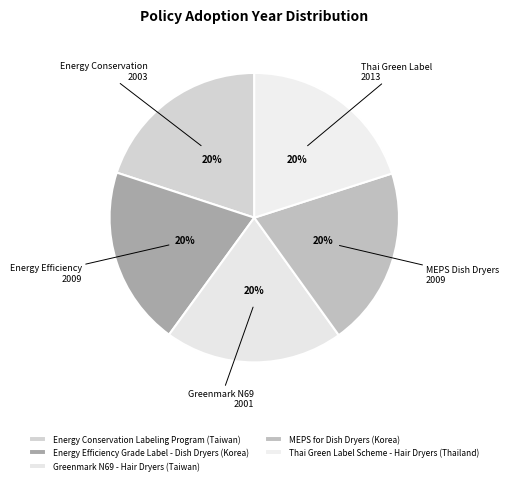

Count the number of slices in the pie.

5